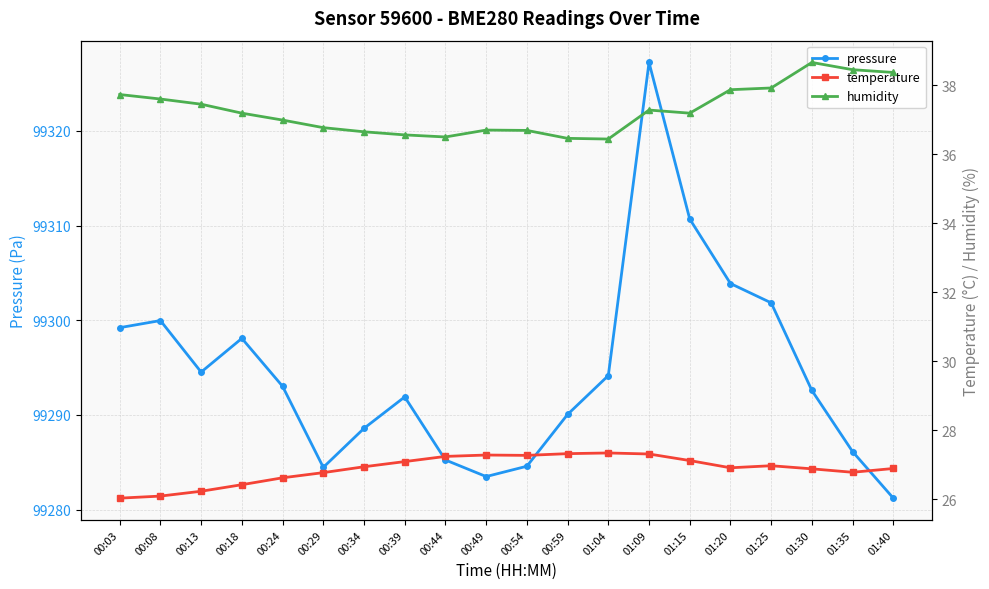

Which has a higher value, 01:15 or 01:25?

01:15